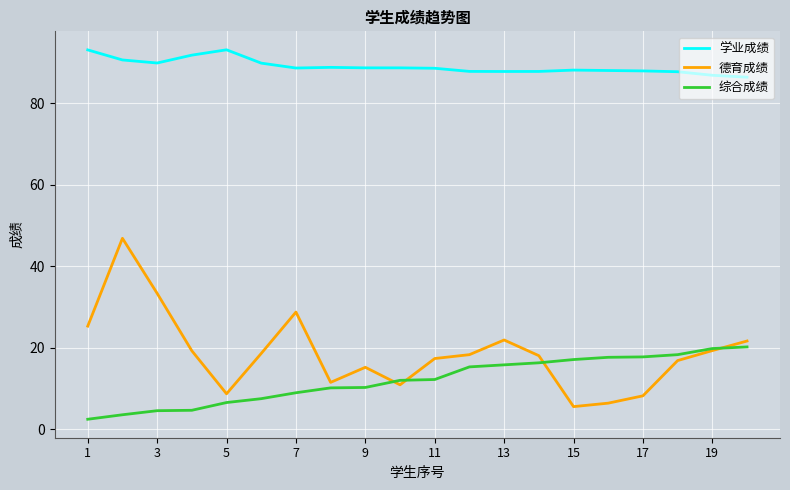

What is the lowest value of the 学业成绩 series?

86.4